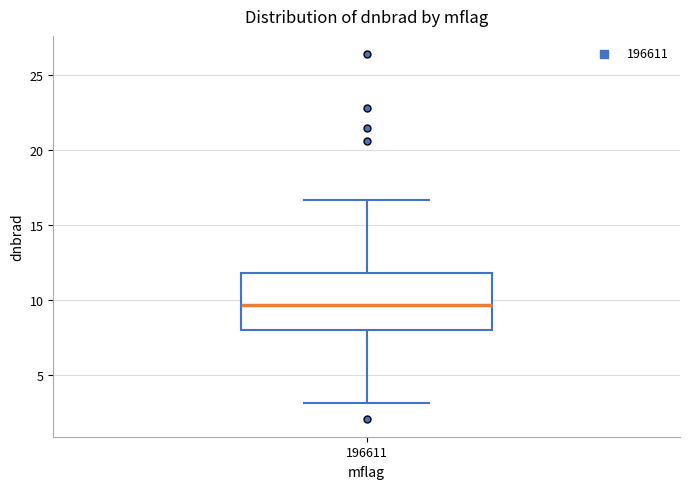

Read this box plot against the y-axis: the position of the median line, the range covered by the box, and the ends of both whiskers. The values are not printed on the chart, so give them approximately, as read against the axis.

median 9.5, box 8.0 to 12.0, whiskers 3.0 to 16.5